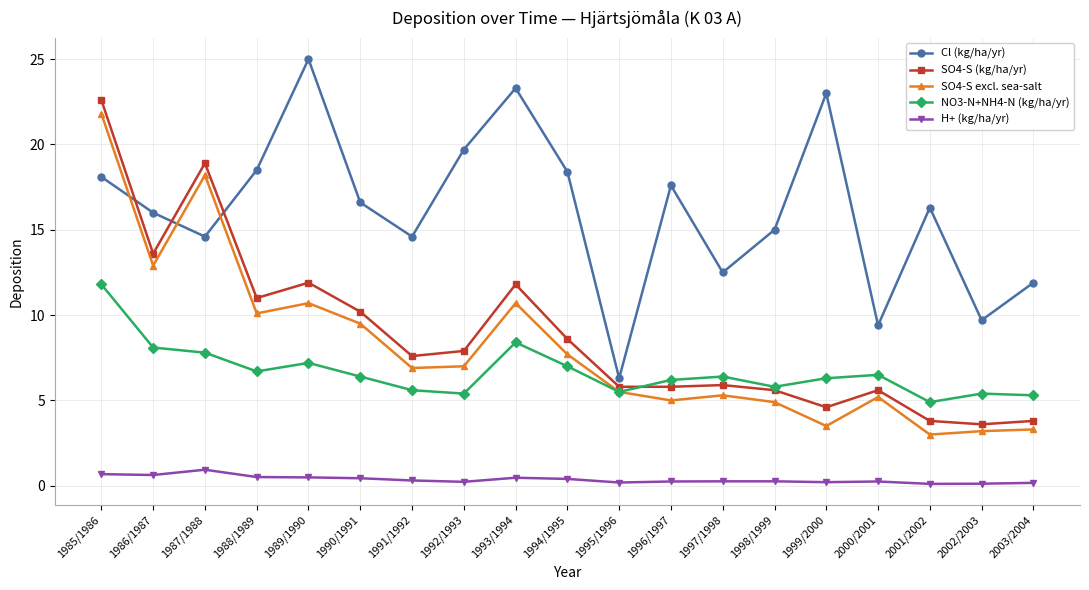

What are all the series names shown in the legend?

Cl (kg/ha/yr), SO4-S (kg/ha/yr), SO4-S excl. sea-salt, NO3-N+NH4-N (kg/ha/yr), H+ (kg/ha/yr)